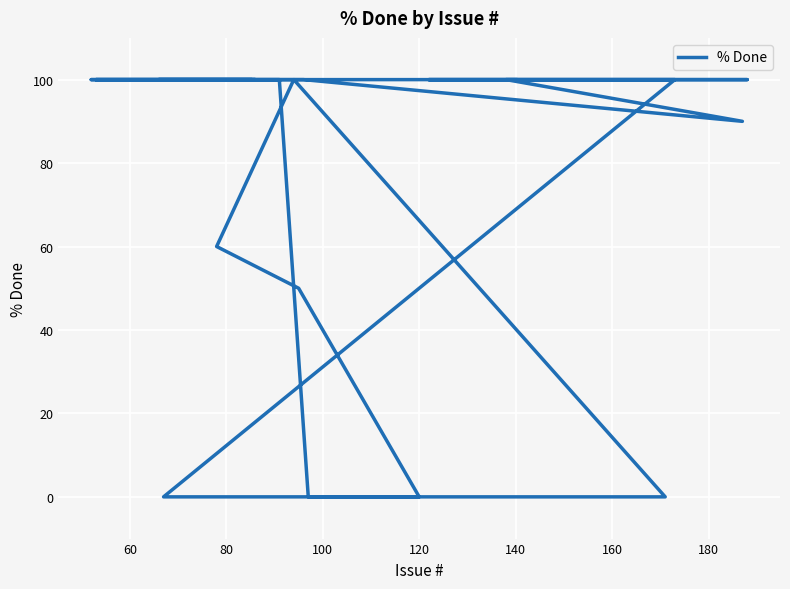

True or false: the data has more than 0 interior local peaks.

True